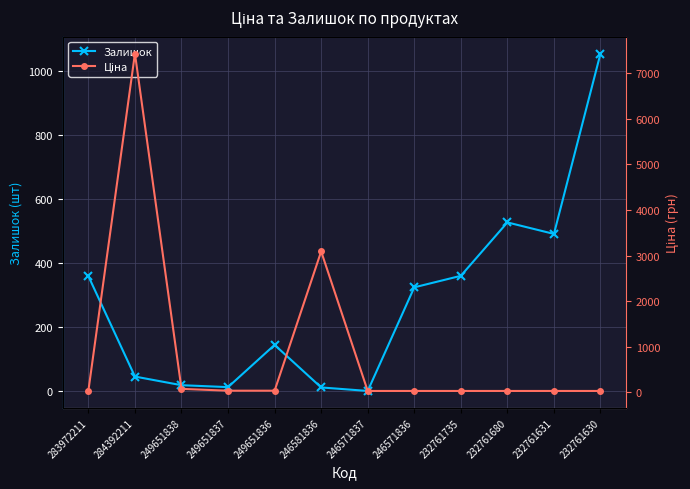

Is it true that Залишок equals 1.5 at 246571837?

False